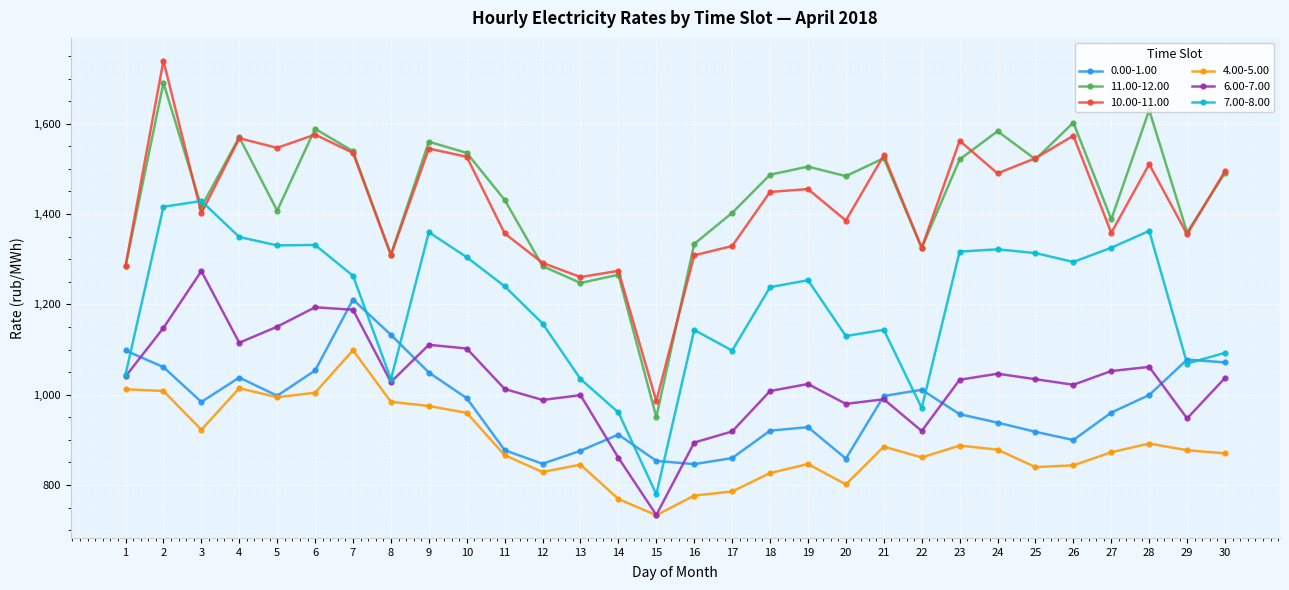

Which series has the widest spread of values?

10.00-11.00